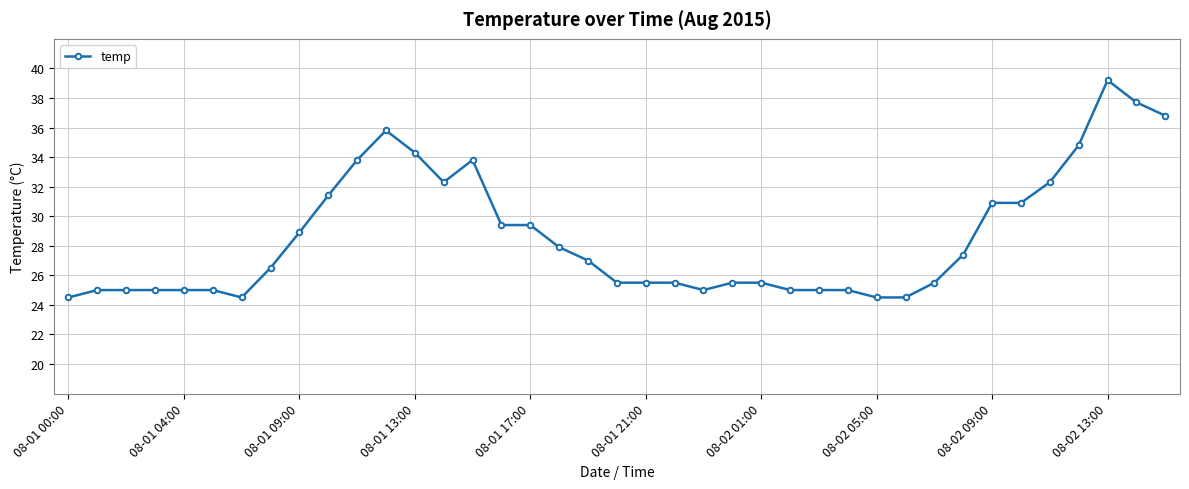

What is the value of the 17th point from the left?

29.4